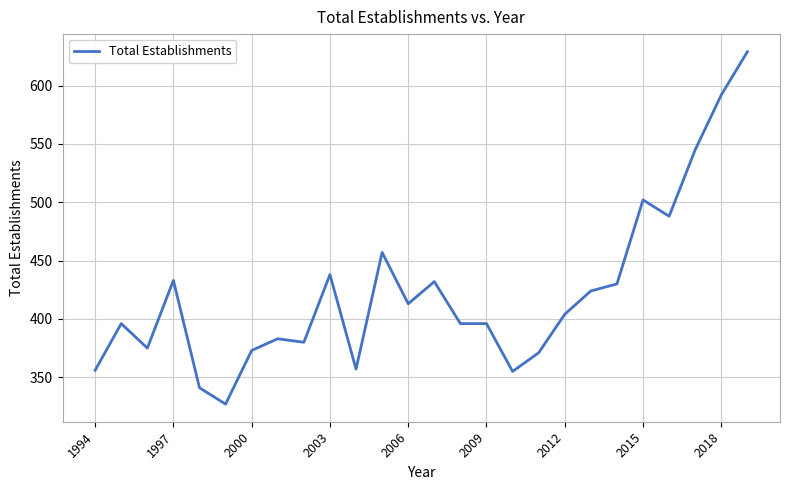

What is the greatest value displayed?

629